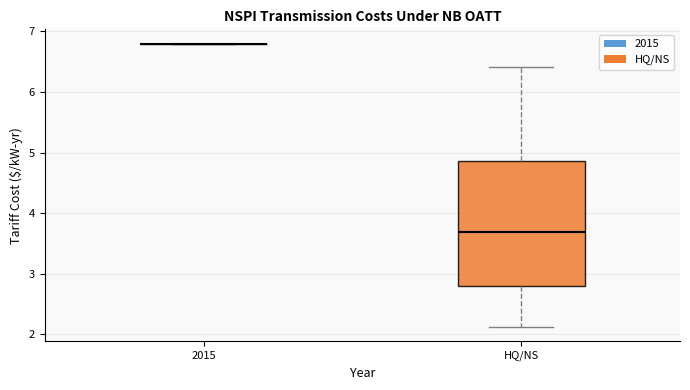

Which box is the tallest, from its lower edge to its upper edge?

HQ/NS